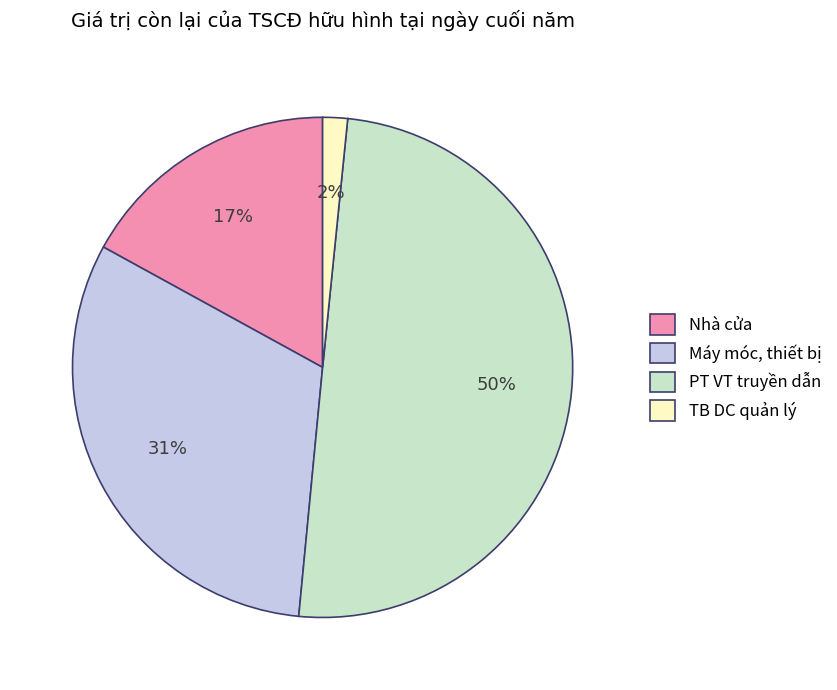

To the nearest percent, what is the combined percentage of Máy móc, thiết bị and TB DC quản lý?

33%